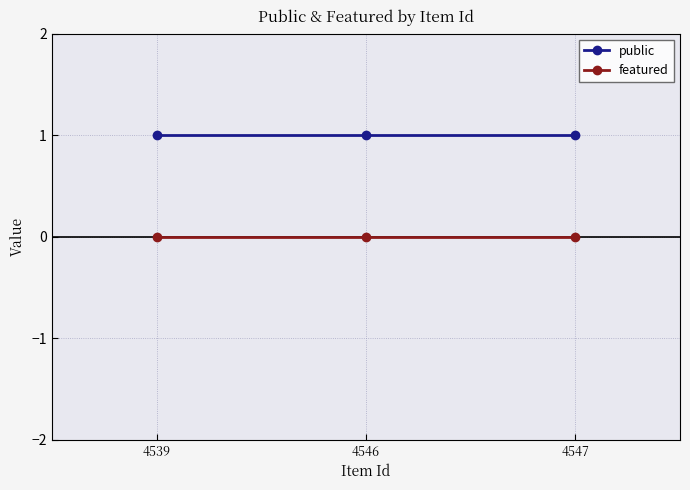

List the series in order of their overall mean, highest first.

public, featured